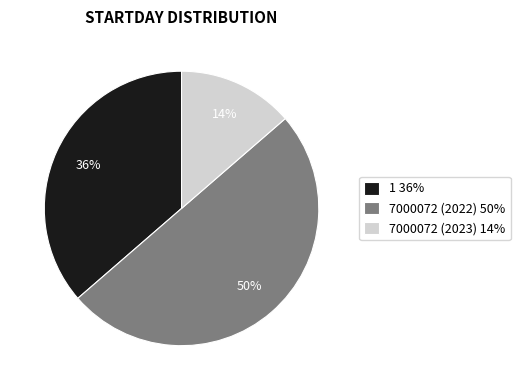

The 1 slice represents 36% of the pie. True or false?

True